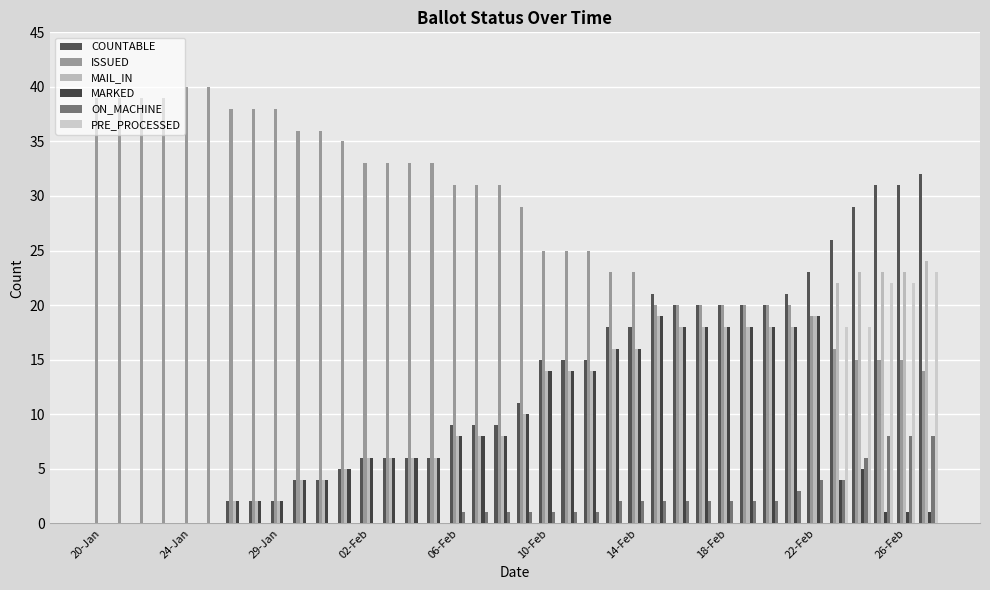

Reading right to left, list all the values displayed in this chart.

COUNTABLE: 32	31	31	29	26	23	21	20	20	20	20	20	21	18	18	15	15	15	11	9	9	9	6	6	6	6	5	4	4	2	2	2	0	0	0	0	0	0
ISSUED: 14	15	15	15	16	19	20	20	20	20	20	20	20	23	23	25	25	25	29	31	31	31	33	33	33	33	35	36	36	38	38	38	40	40	39	39	39	39
MAIL_IN: 24	23	23	23	22	19	18	18	18	18	18	18	19	16	16	14	14	14	10	8	8	8	6	6	6	6	5	4	4	2	2	2	0	0	0	0	0	0
MARKED: 1	1	1	5	4	19	18	18	18	18	18	18	19	16	16	14	14	14	10	8	8	8	6	6	6	6	5	4	4	2	2	2	0	0	0	0	0	0
ON_MACHINE: 8	8	8	6	4	4	3	2	2	2	2	2	2	2	2	1	1	1	1	1	1	1	0	0	0	0	0	0	0	0	0	0	0	0	0	0	0	0
PRE_PROCESSED: 23	22	22	18	18	0	0	0	0	0	0	0	0	0	0	0	0	0	0	0	0	0	0	0	0	0	0	0	0	0	0	0	0	0	0	0	0	0